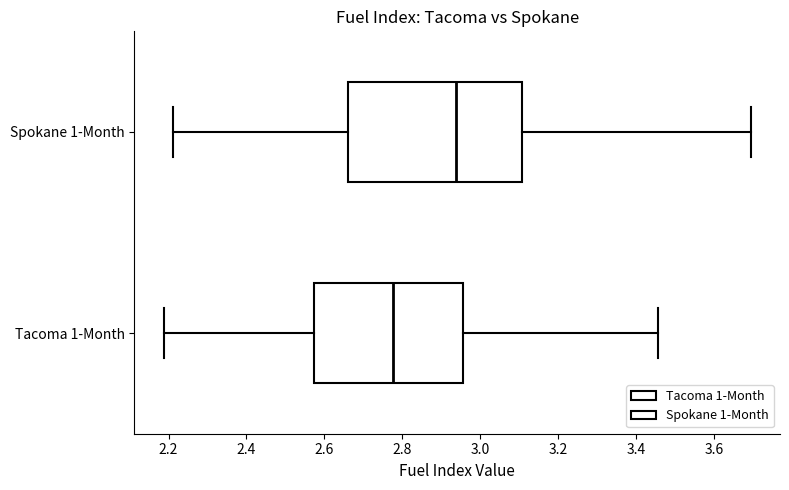

Which box has the furthest to the right median line?

Spokane 1-Month